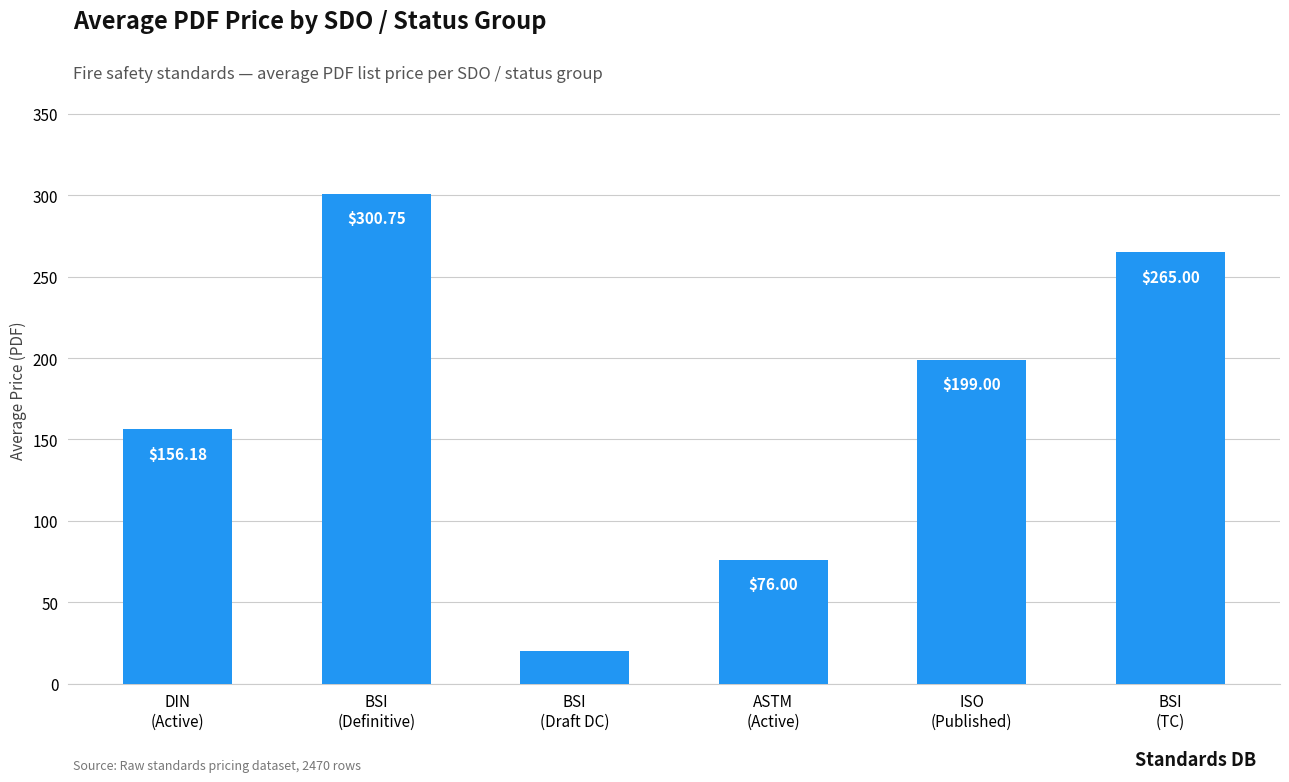

What is the average value?

169.5